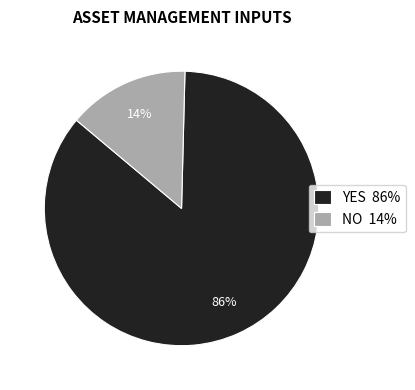

To the nearest percent, what is the average slice percentage?

50%